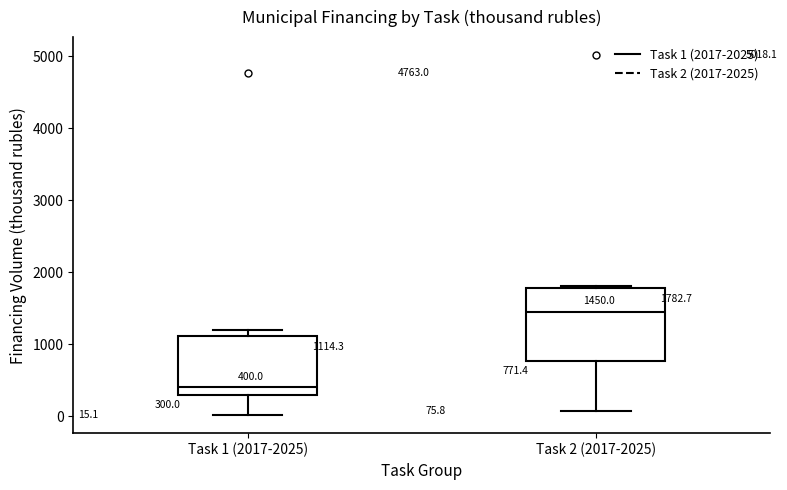

Which box is the tallest, from its lower edge to its upper edge?

Task 2 (2017-2025)